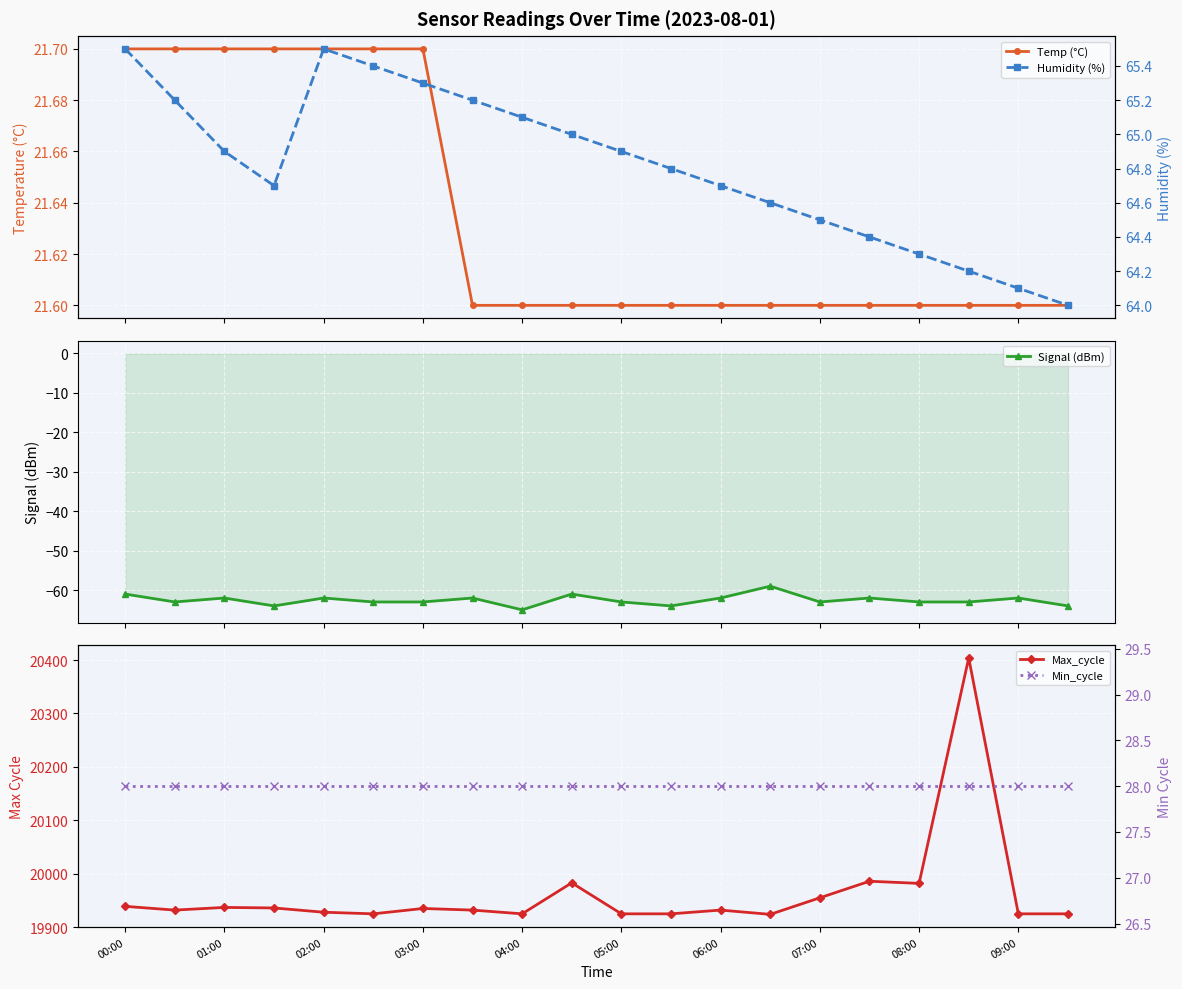

What is the lowest value of the Signal (dBm) series?

-65